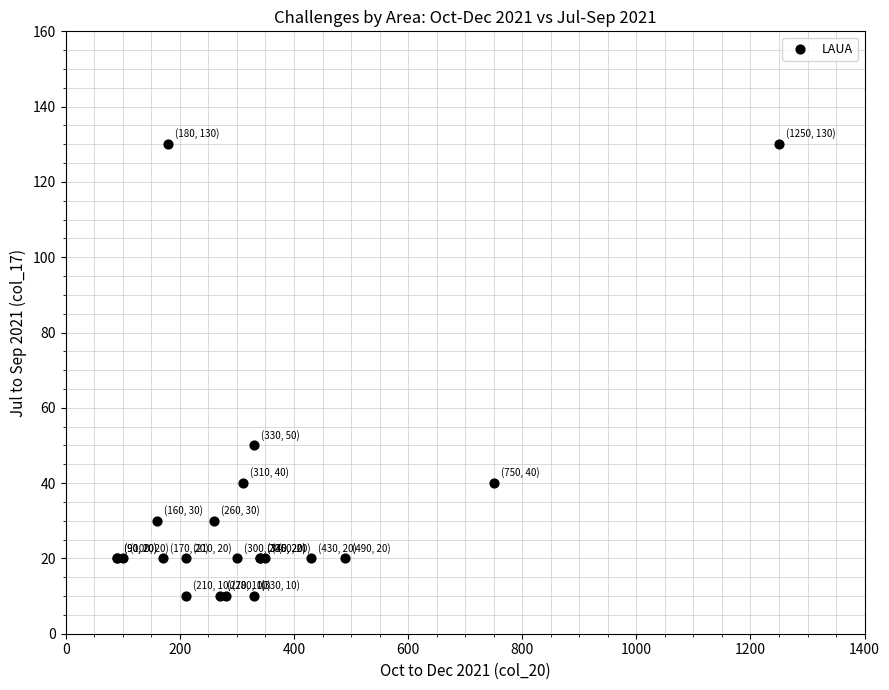

What Y value in the scatter plot is closest to 70?

50